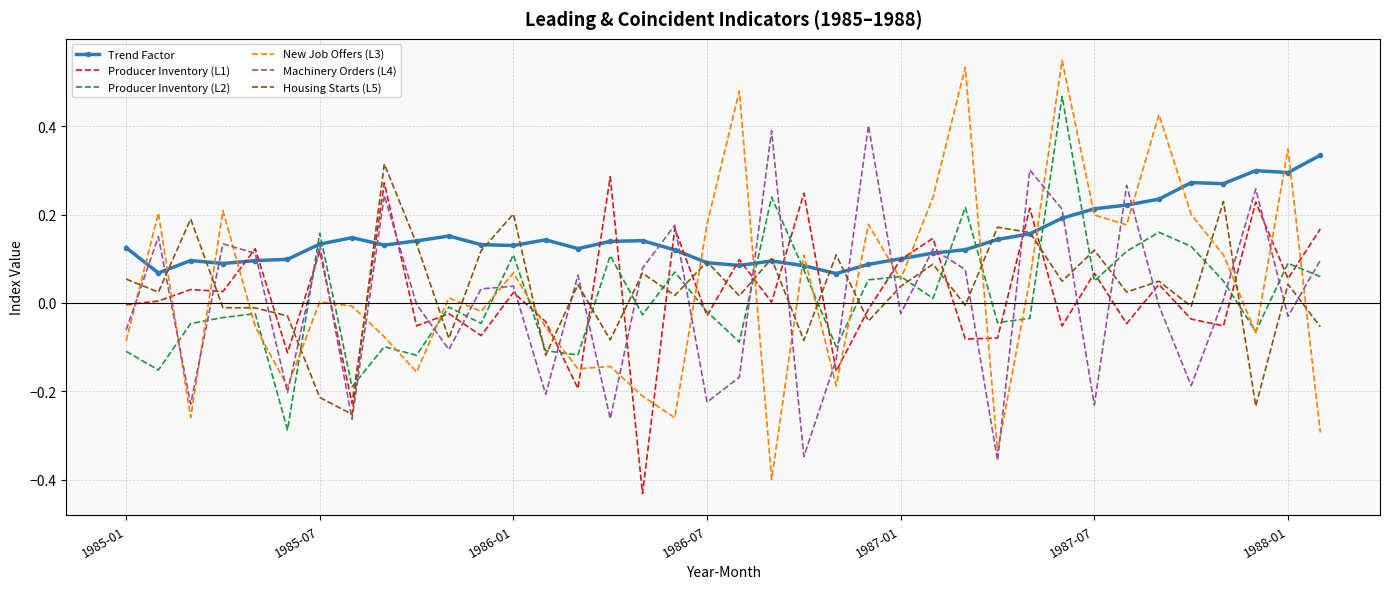

What are all the series names shown in the legend?

Trend Factor, Producer Inventory (L1), Producer Inventory (L2), New Job Offers (L3), Machinery Orders (L4), Housing Starts (L5)